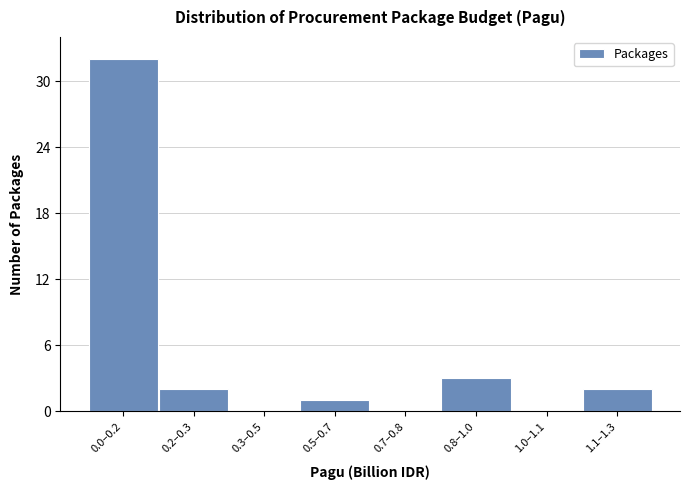

Reading left to right, list all the values displayed in this chart.

0.0–0.2=32	0.2–0.3=2	0.3–0.5=0	0.5–0.7=1	0.7–0.8=0	0.8–1.0=3	1.0–1.1=0	1.1–1.3=2